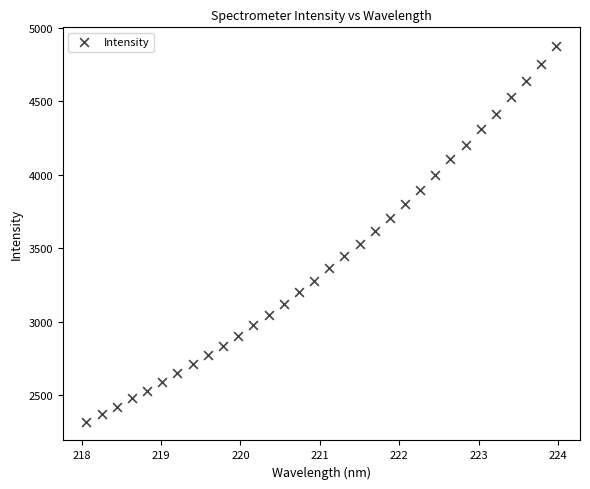

What is the range of Y values (max minus min)?

2559.0